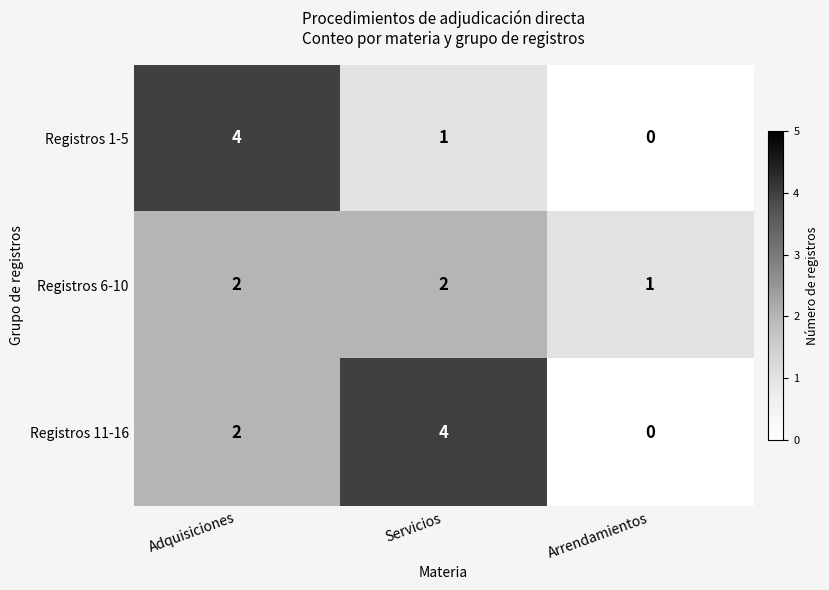

List the labels in order of Registros 1-5 value, largest first.

Adquisiciones, Servicios, Arrendamientos